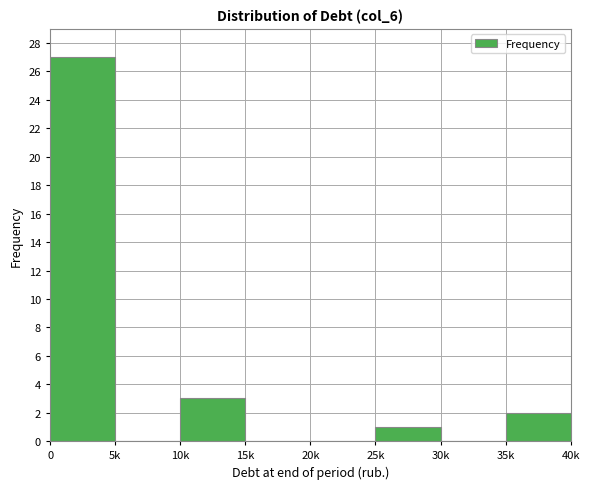

Reading left to right, extract all data points from this chart.

0=27	5k=0	10k=3	15k=0	20k=0	25k=1	30k=0	35k=2